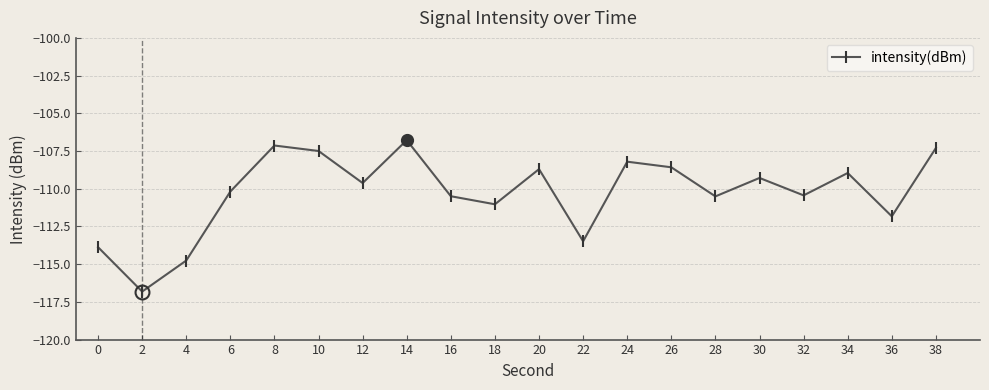

Where does the data first go above -109?

8